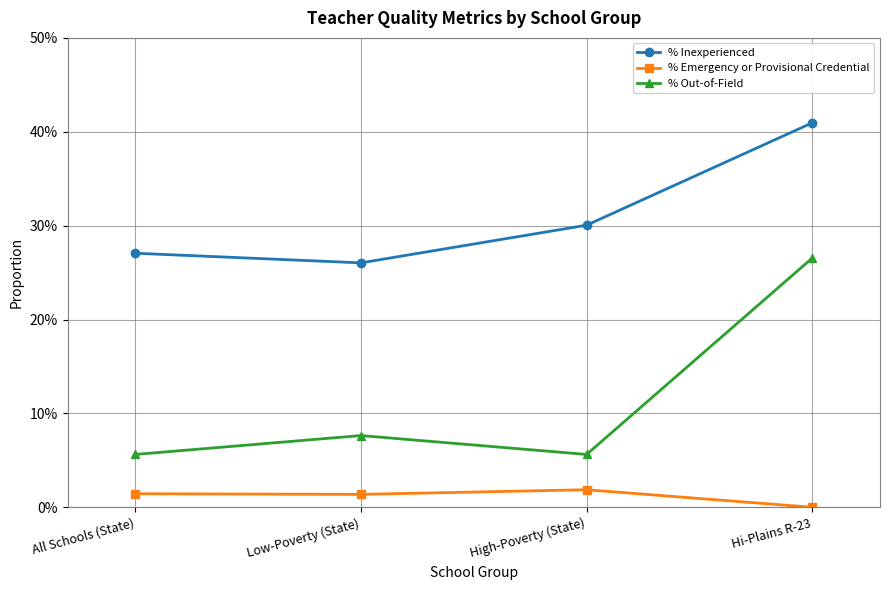

What are all the series names shown in the legend?

% Inexperienced, % Emergency or Provisional Credential, % Out-of-Field